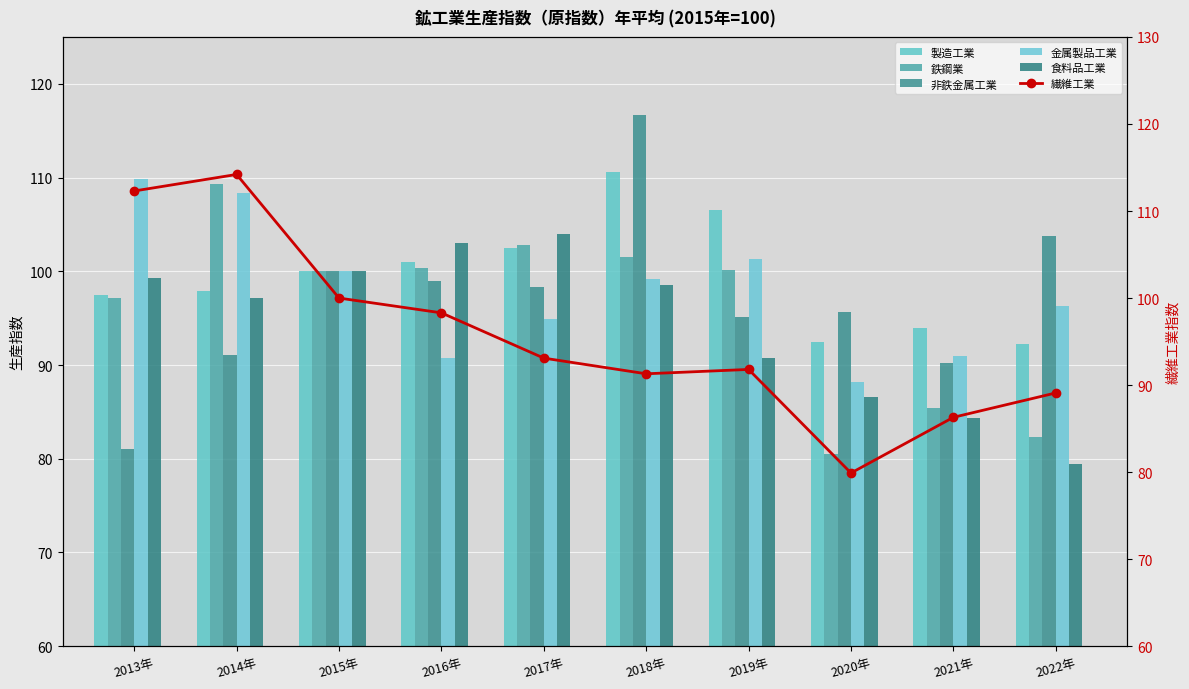

At 2014年, list the series in order from smallest to largest.

非鉄金属工業, 食料品工業, 製造工業, 金属製品工業, 鉄鋼業, 繊維工業